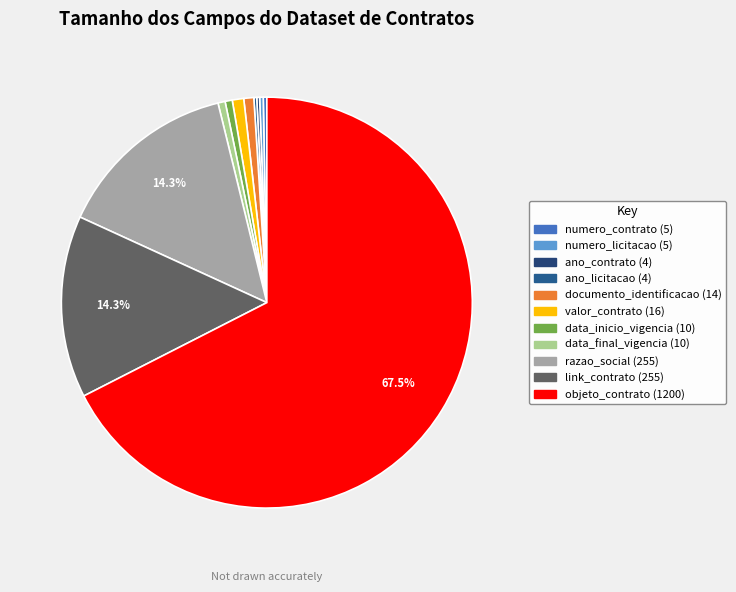

How many segments does this pie chart have?

11